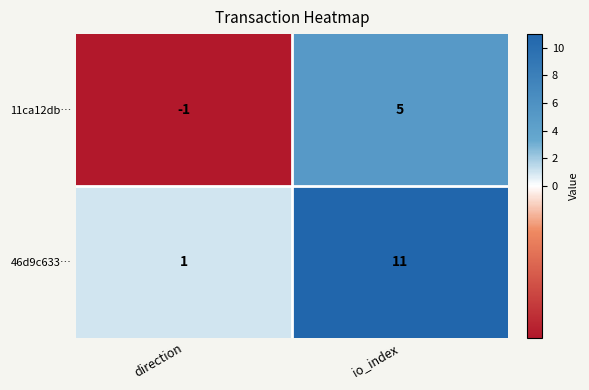

What is the difference between the 46d9c633… values at io_index and direction?

10